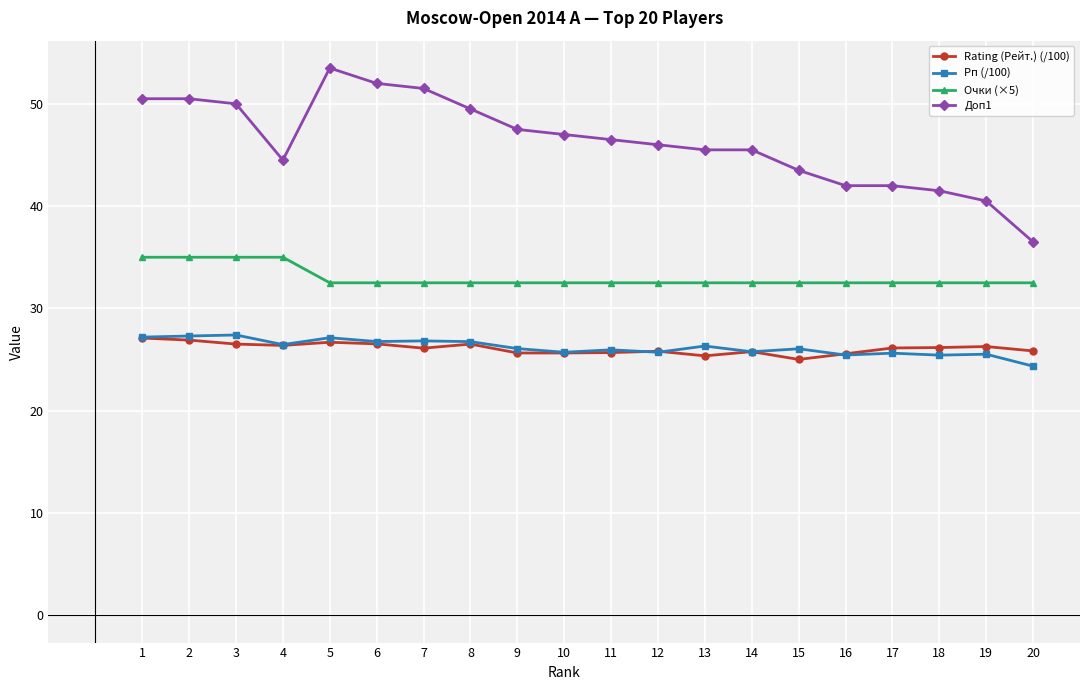

True or false: Очки (×5) has a value of 32.5 at 11.

True